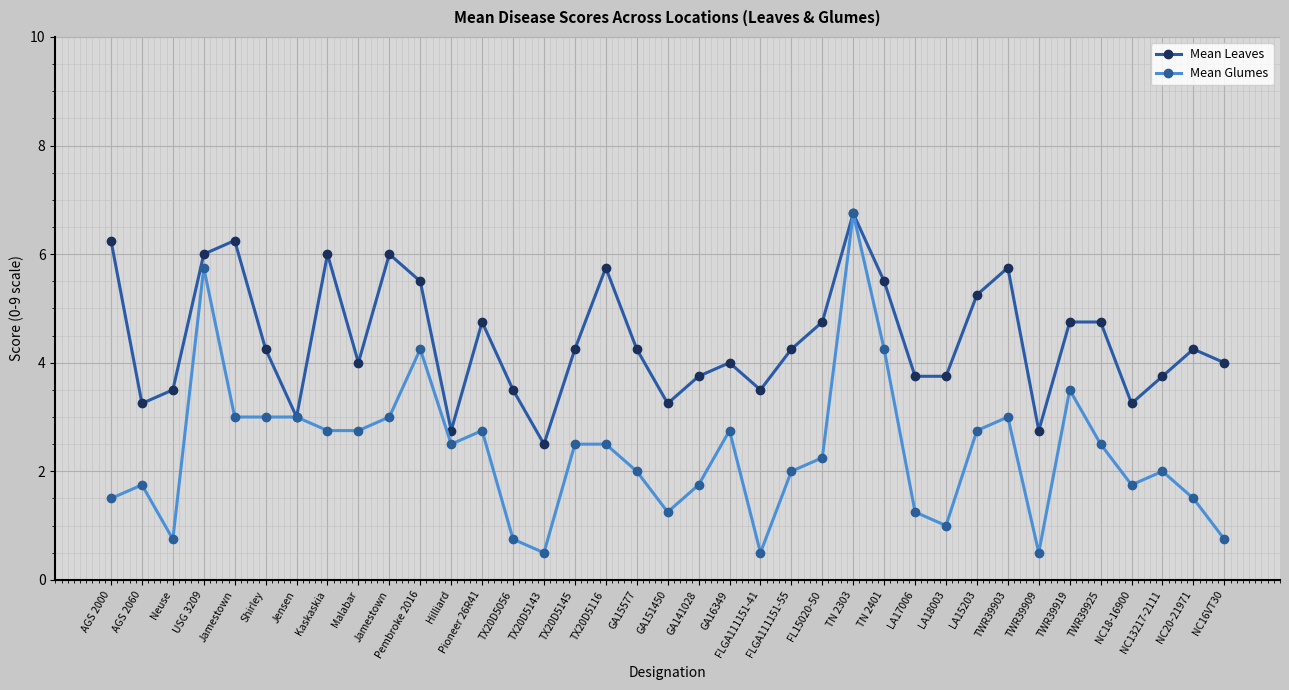

Which series has the largest total across all categories?

Mean Leaves